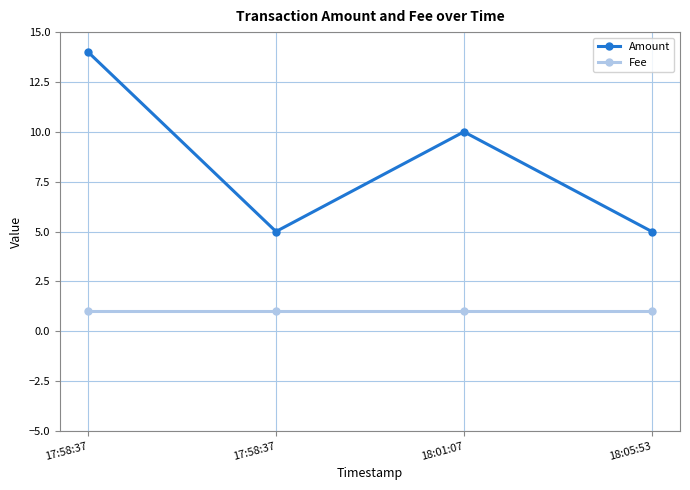

Where is Amount nearest to the value 9?

18:01:07